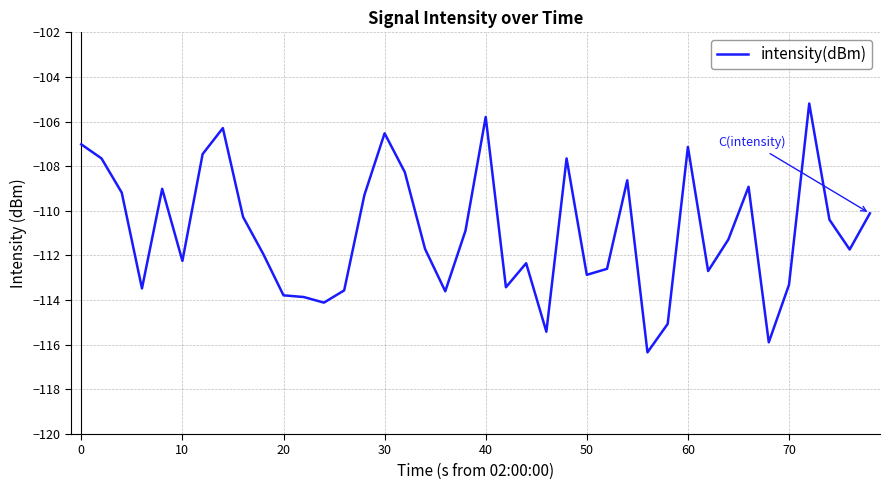

What is the difference between the maximum and minimum values?

11.2